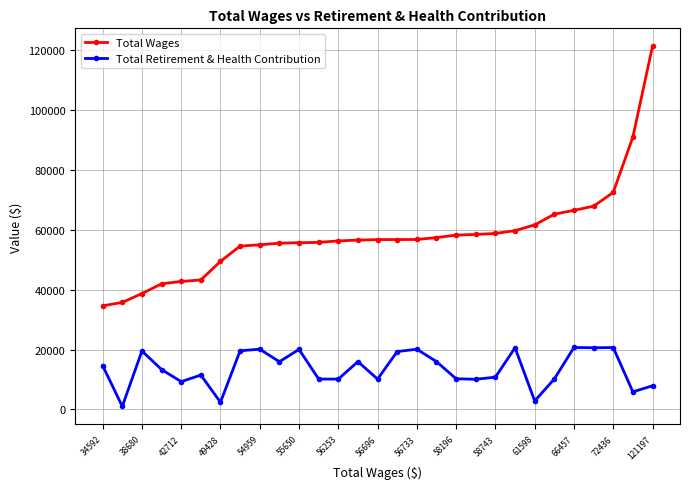

Which series has the largest total across all categories?

Total Wages